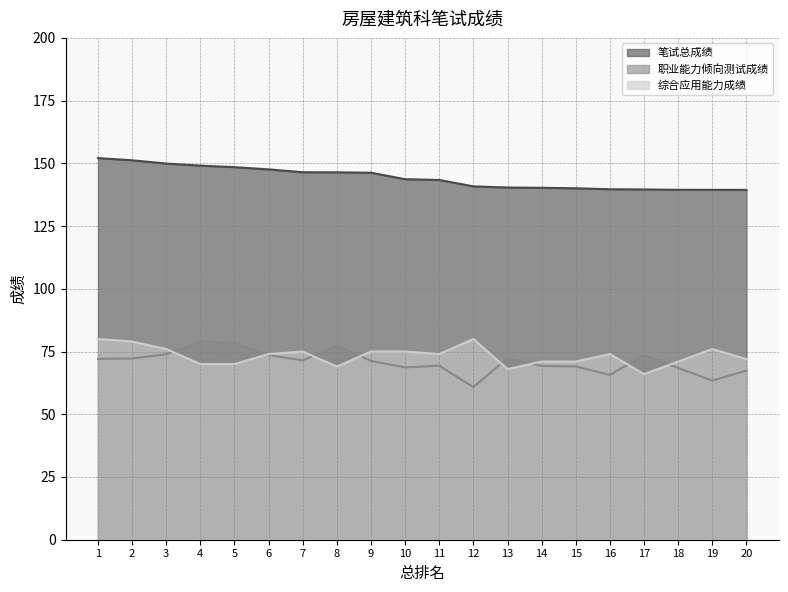

Reading right to left, what are all the values shown in this chart?

笔试总成绩: 20=139.4	19=139.4	18=139.5	17=139.6	16=139.7	15=140.1	14=140.3	13=140.4	12=140.8	11=143.4	10=143.7	9=146.3	8=146.4	7=146.5	6=147.6	5=148.5	4=149.1	3=149.9	2=151.2	1=152.1
职业能力倾向测试成绩: 20=67.4	19=63.4	18=68.5	17=73.6	16=65.7	15=69.1	14=69.3	13=72.4	12=60.8	11=69.4	10=68.7	9=71.3	8=77.4	7=71.5	6=73.6	5=78.5	4=79.1	3=73.9	2=72.2	1=72.1
综合应用能力成绩: 20=72.0	19=76.0	18=71.0	17=66.0	16=74.0	15=71.0	14=71.0	13=68.0	12=80.0	11=74.0	10=75.0	9=75.0	8=69.0	7=75.0	6=74.0	5=70.0	4=70.0	3=76.0	2=79.0	1=80.0